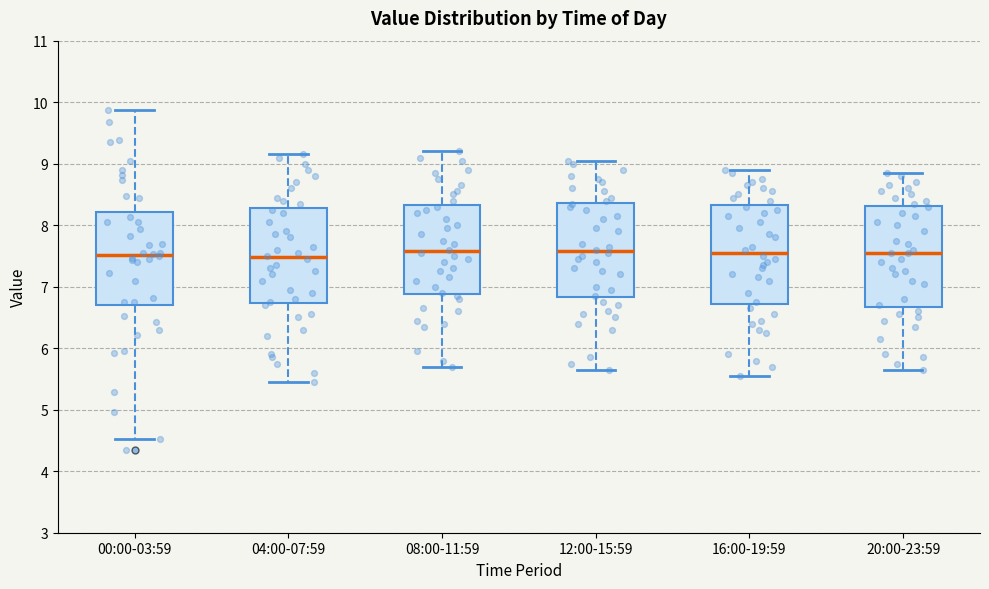

Where is the upper edge of the box for 00:00-03:59 on the y-axis? The values are not printed on the chart, so give them approximately, as read against the axis.

8.2